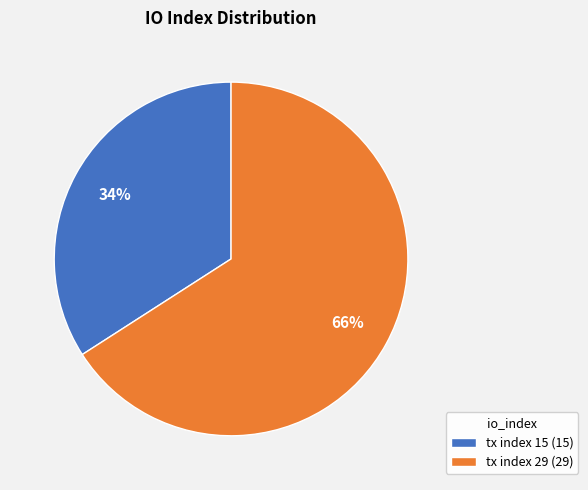

True or false: tx index 29 accounts for 53% of the total.

False